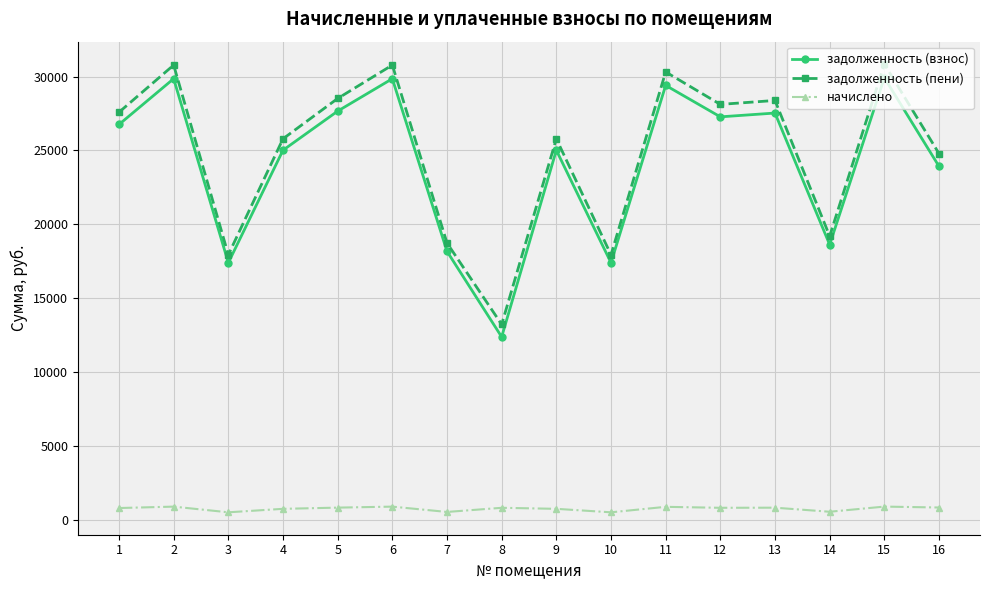

What is the difference between the задолженность (взнос) values at 15 and 2?

64.6